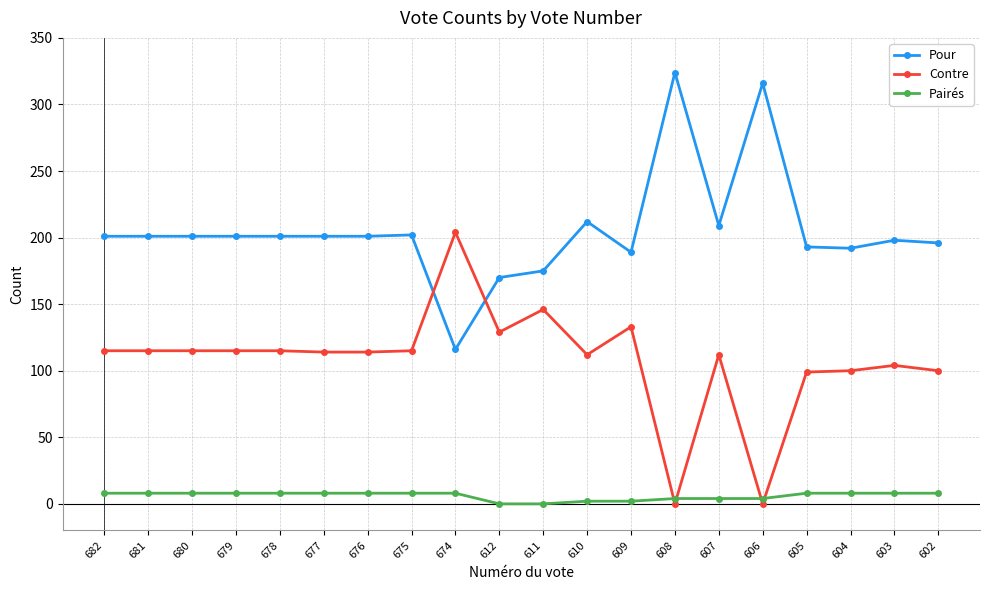

Count the Pairés values in the range 4 to 8.

16